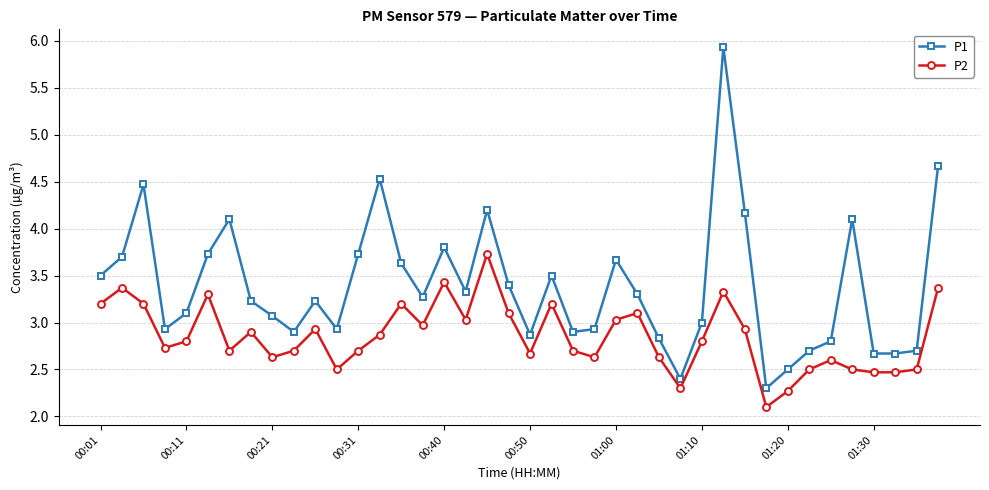

What is the minimum value shown in the chart?

2.1